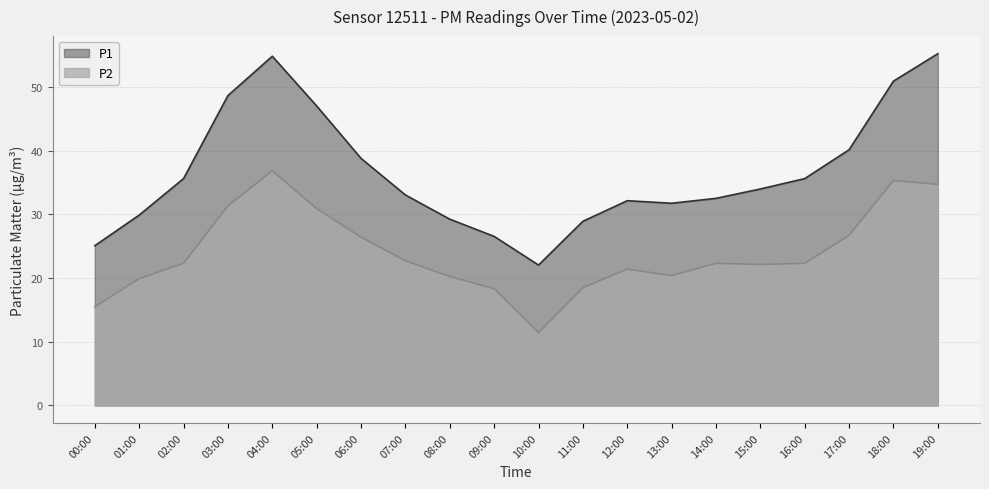

At which category does P1 reach its first local valley?

10:00